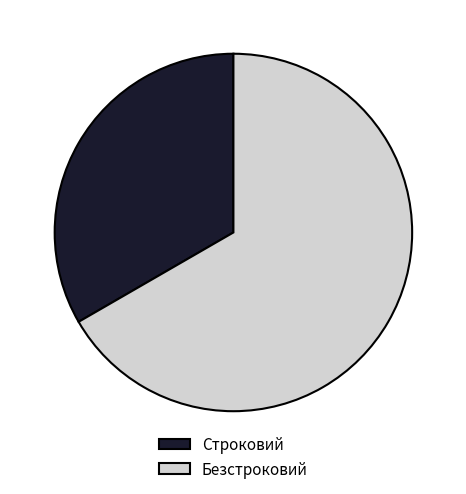

True or false: Строковий accounts for 44% of the total.

False